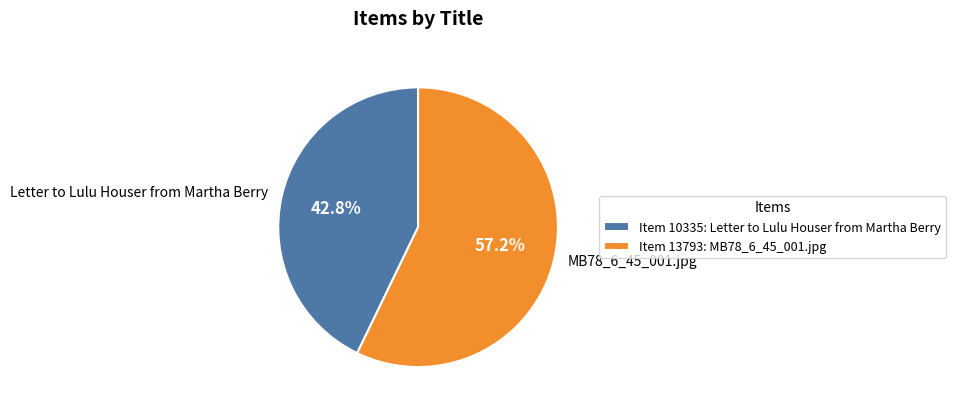

To the nearest percent, what is the difference between the Letter to Lulu Houser from Martha Berry and MB78_6_45_001.jpg slice percentages?

14%